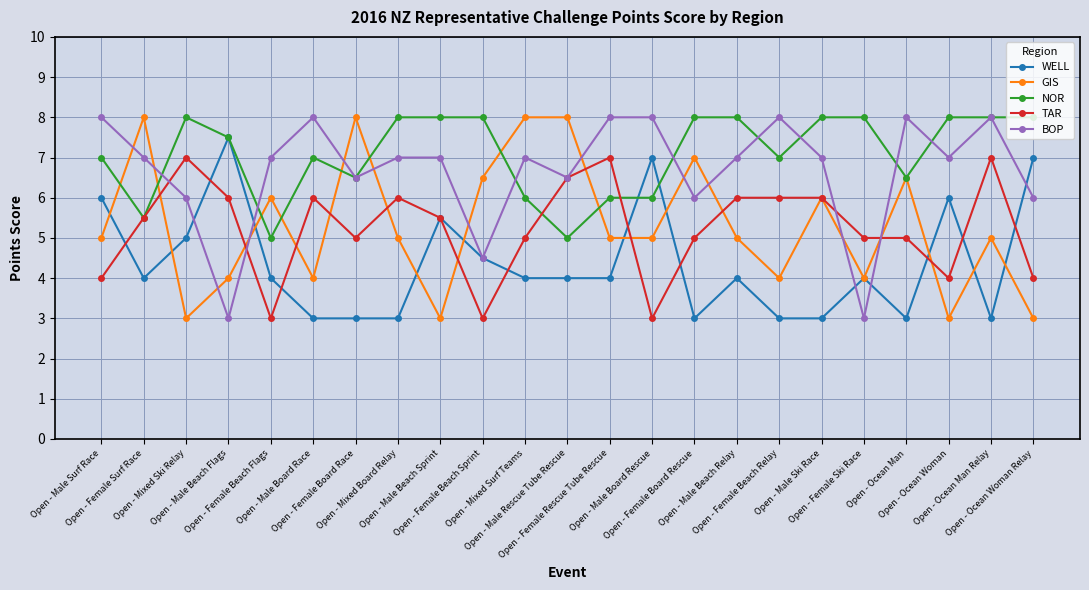

True or false: TAR and WELL cross at least once.

True